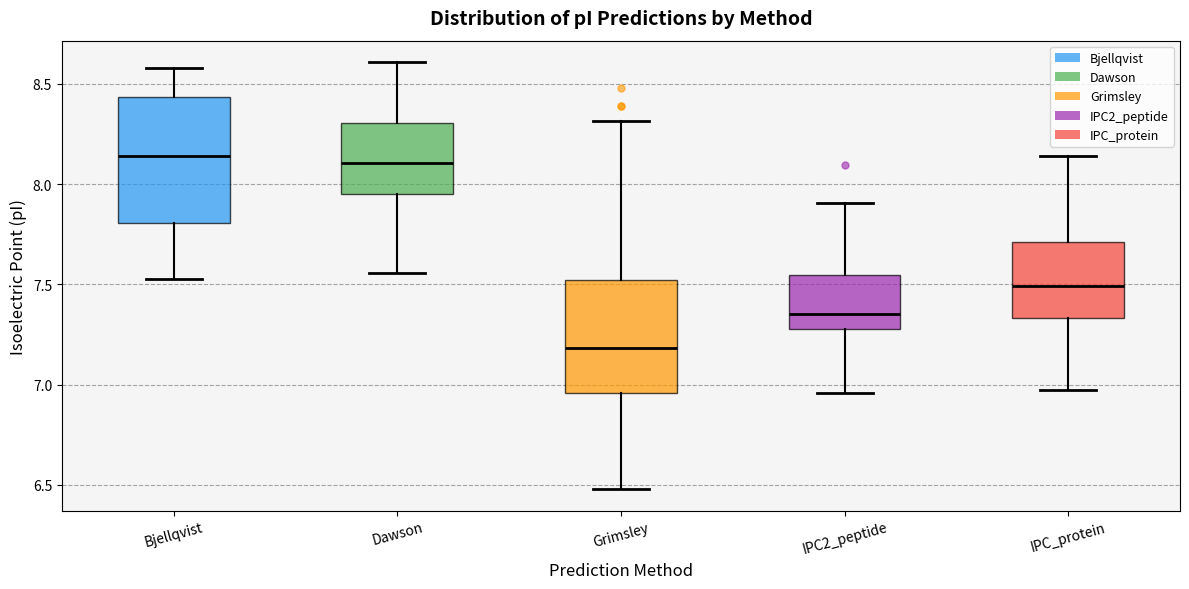

Reading left to right, read every box against the y-axis: the position of its median line, the range the box covers, and the ends of its whiskers. The values are not printed on the chart, so give them approximately, as read against the axis.

Bjellqvist: median 8.15, box 7.80 to 8.45, whiskers 7.55 to 8.60
Dawson: median 8.10, box 7.95 to 8.30, whiskers 7.55 to 8.60
Grimsley: median 7.20, box 6.95 to 7.50, whiskers 6.50 to 8.30
IPC2_peptide: median 7.35, box 7.30 to 7.55, whiskers 6.95 to 7.90
IPC_protein: median 7.50, box 7.35 to 7.70, whiskers 6.95 to 8.15